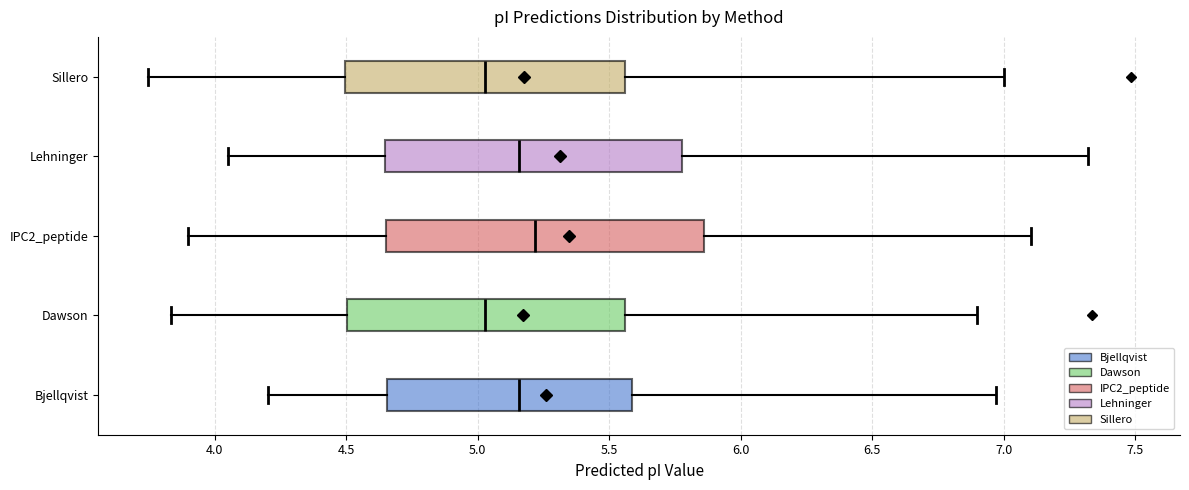

Reading bottom to top, read every box against the x-axis: the position of its median line, the range the box covers, and the ends of its whiskers. The values are not printed on the chart, so give them approximately, as read against the axis.

Bjellqvist: median 5.15, box 4.65 to 5.60, whiskers 4.20 to 6.95
Dawson: median 5.05, box 4.50 to 5.55, whiskers 3.85 to 6.90
IPC2_peptide: median 5.20, box 4.65 to 5.85, whiskers 3.90 to 7.10
Lehninger: median 5.15, box 4.65 to 5.80, whiskers 4.05 to 7.30
Sillero: median 5.05, box 4.50 to 5.55, whiskers 3.75 to 7.00